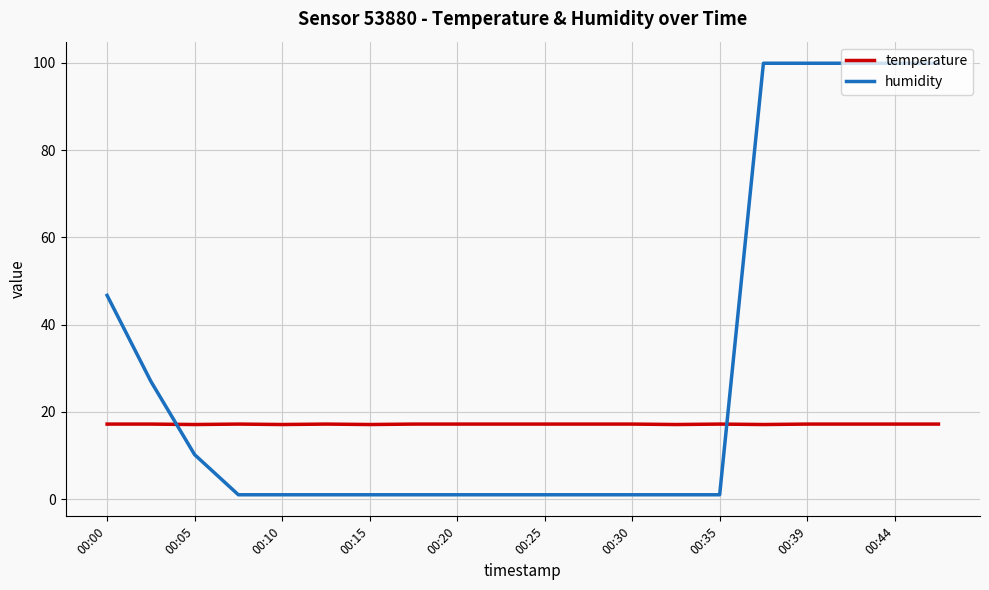

What is the maximum value for humidity?

99.9